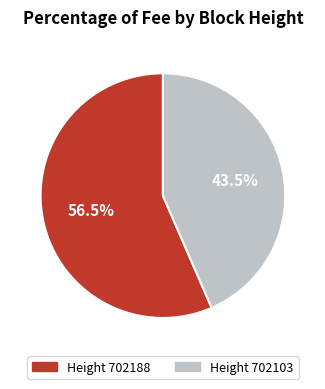

How many slices are in this pie chart?

2